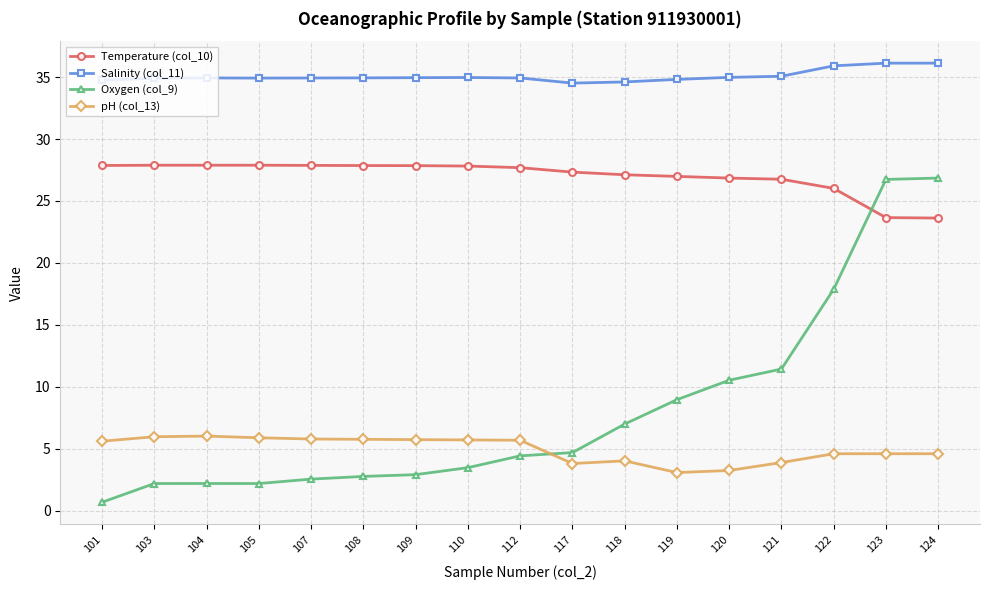

What is the value of the Oxygen (col_9) point at the 4th from the left?

2.2